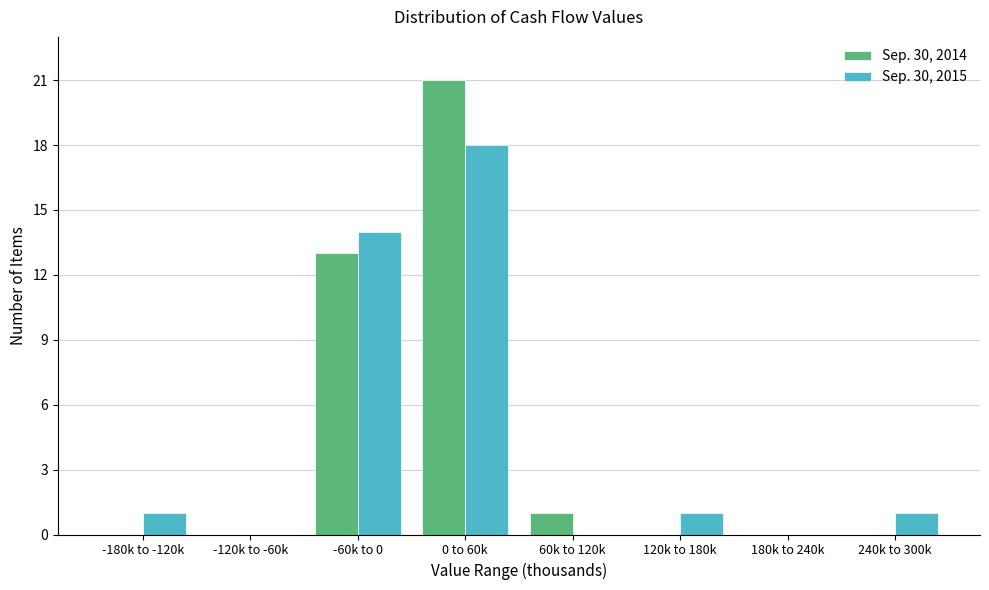

Reading right to left, extract all data points from this chart.

Sep. 30, 2014: 240k to 300k=0	180k to 240k=0	120k to 180k=0	60k to 120k=1	0 to 60k=21	-60k to 0=13	-120k to -60k=0	-180k to -120k=0
Sep. 30, 2015: 240k to 300k=1	180k to 240k=0	120k to 180k=1	60k to 120k=0	0 to 60k=18	-60k to 0=14	-120k to -60k=0	-180k to -120k=1